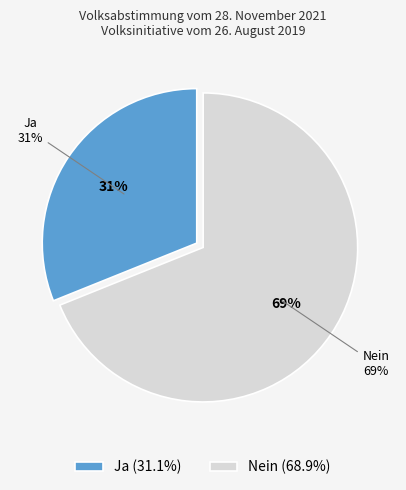

What percentage do Nein and Ja together represent?

100.0%